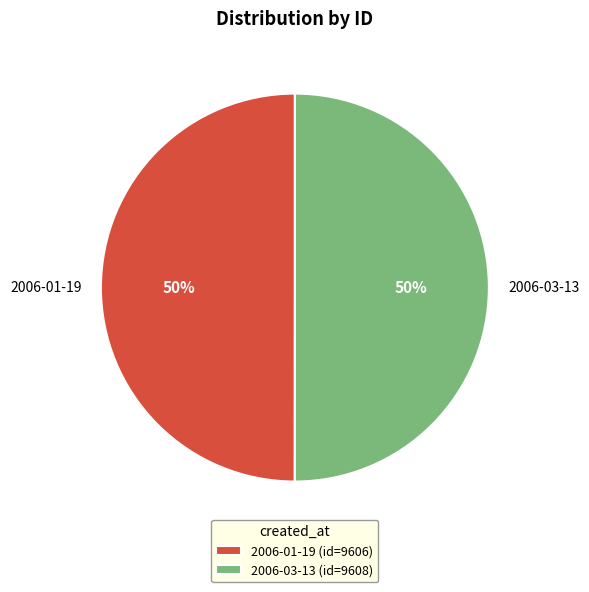

Is the sum of 2006-03-13 and 2006-01-19 greater than half?

Yes